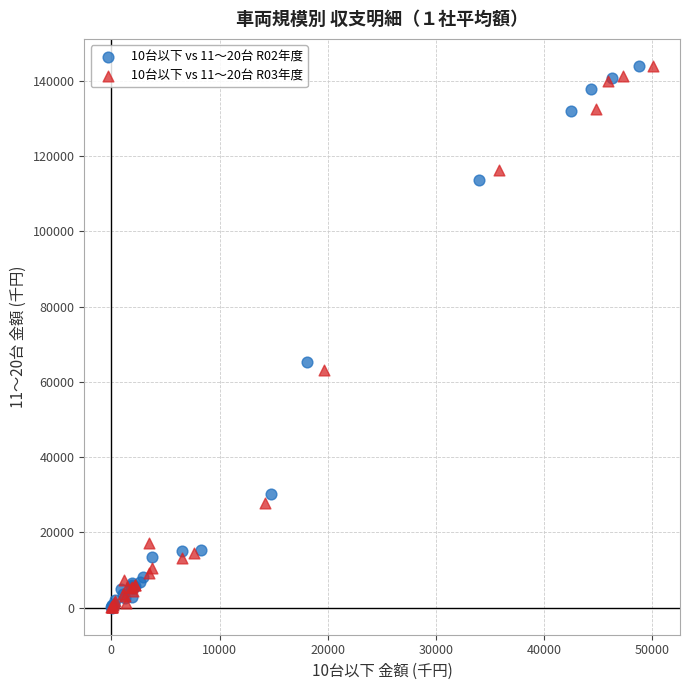

Which series has the widest spread of Y values?

10台以下 vs 11〜20台 R03年度